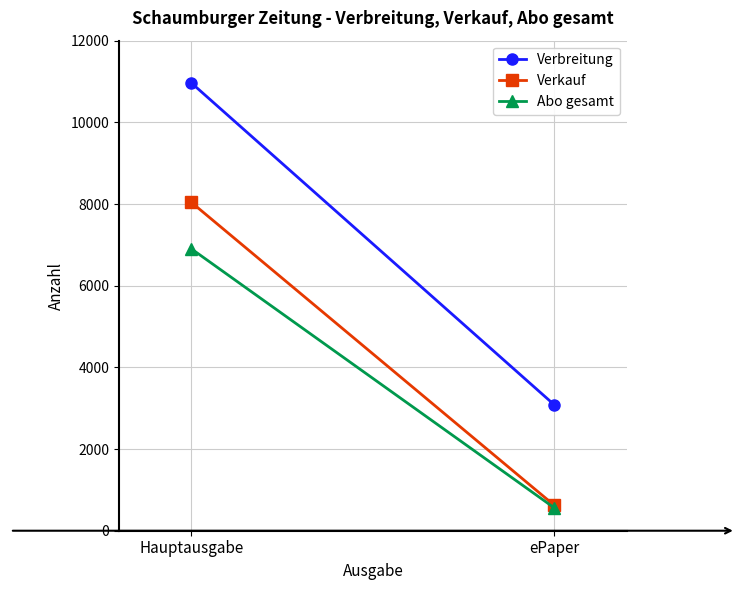

Reading right to left, extract all data points from this chart.

Verbreitung: 3084	10964
Verkauf: 623	8040
Abo gesamt: 560	6902